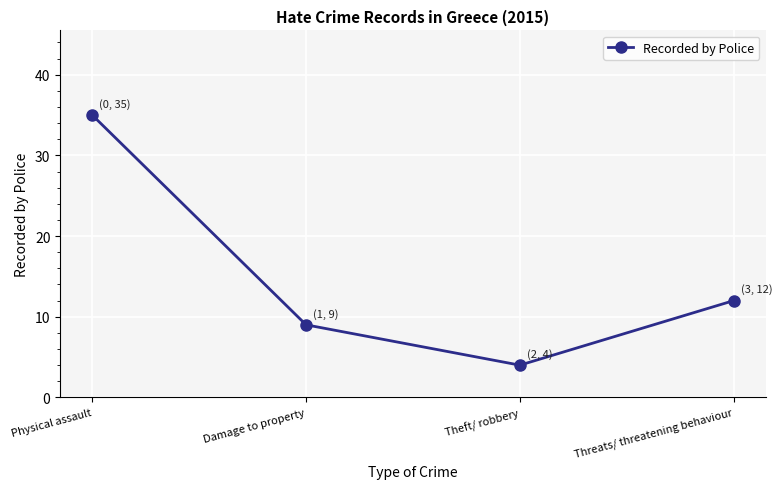

Reading right to left, list all the values displayed in this chart.

12	4	9	35